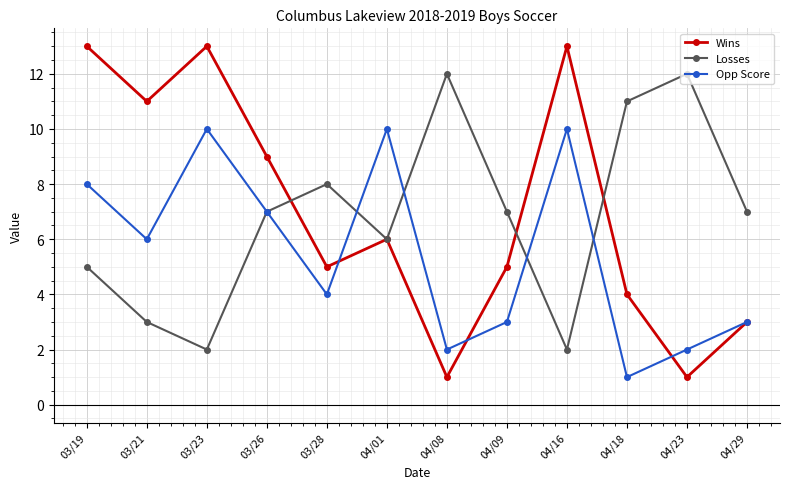

What is the sum of the Opp Score values at 04/08 and 04/18?

3